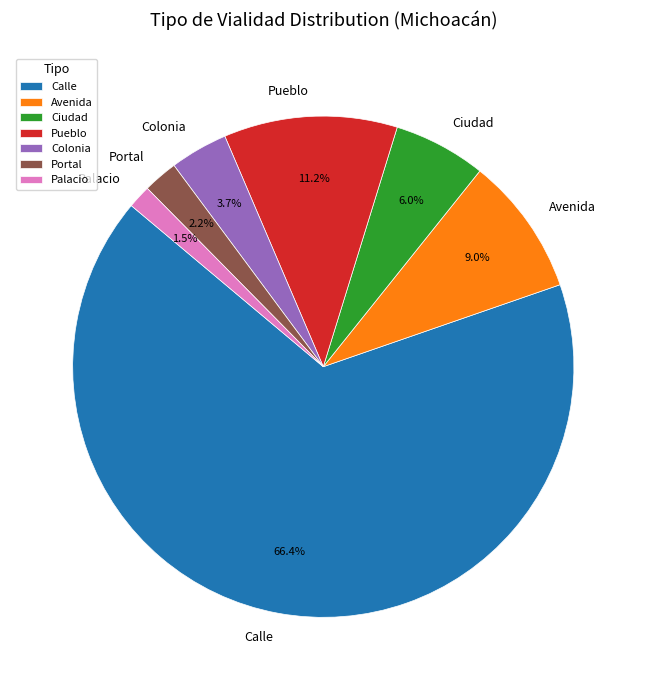

Is it true that Portal is 2% of the pie?

True